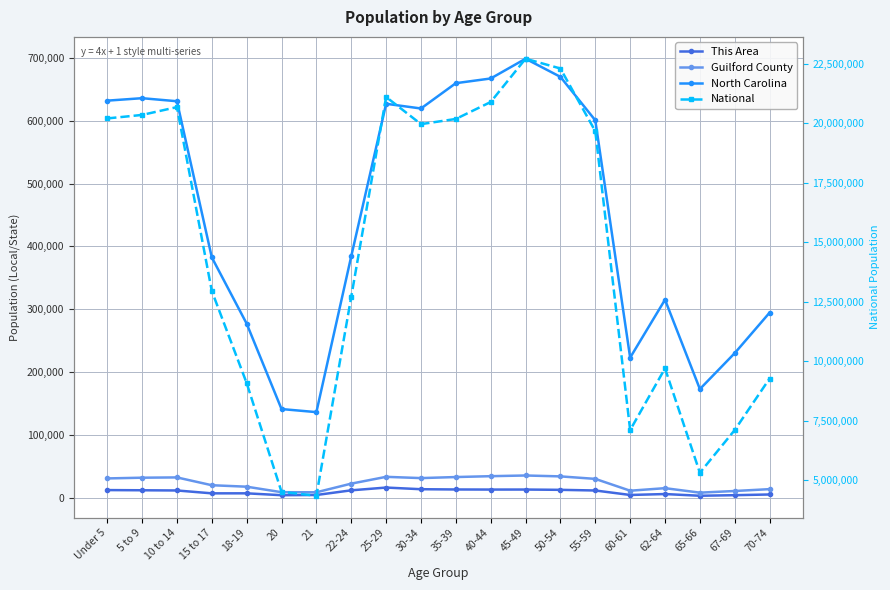

At how many categories does at least one series exceed 12834657?

11